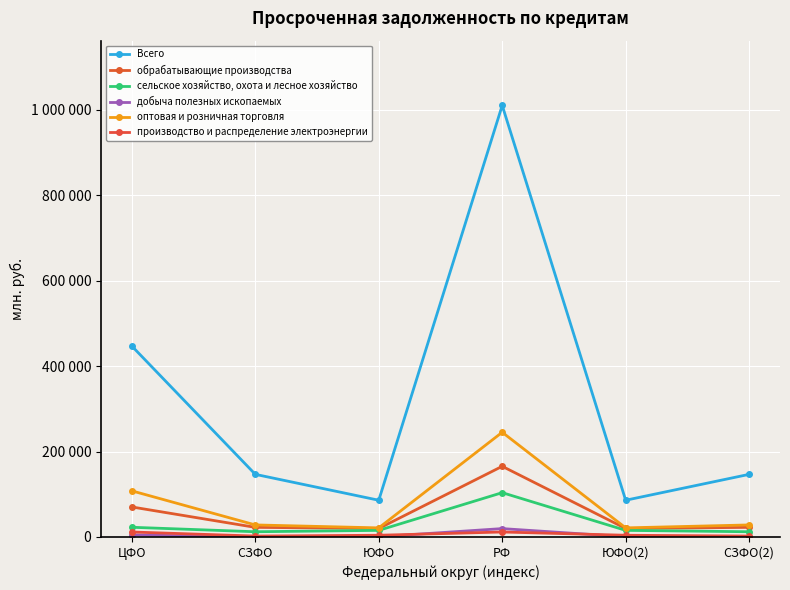

Does the chart have visible grid lines?

Yes